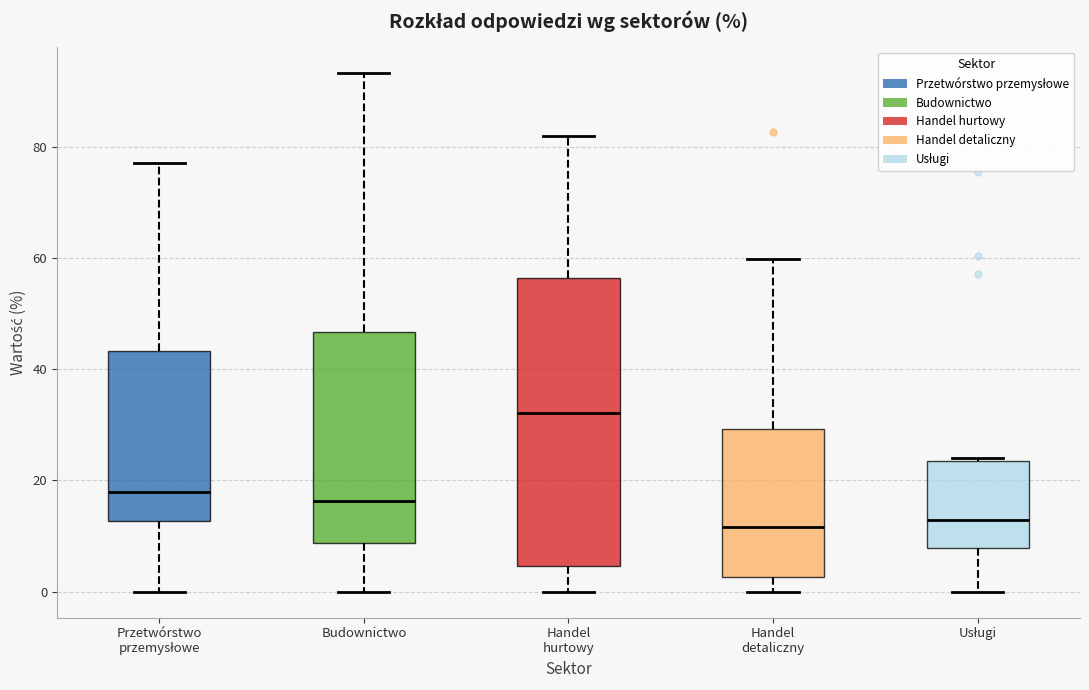

Which box is the tallest, from its lower edge to its upper edge?

Handel hurtowy